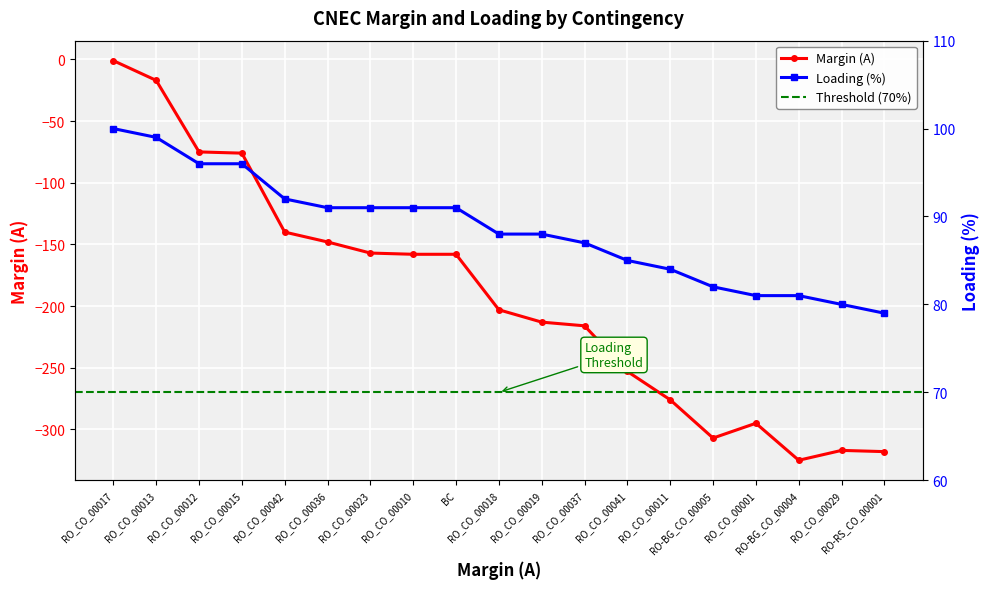

What position from the right is RO_CO_00015?

16